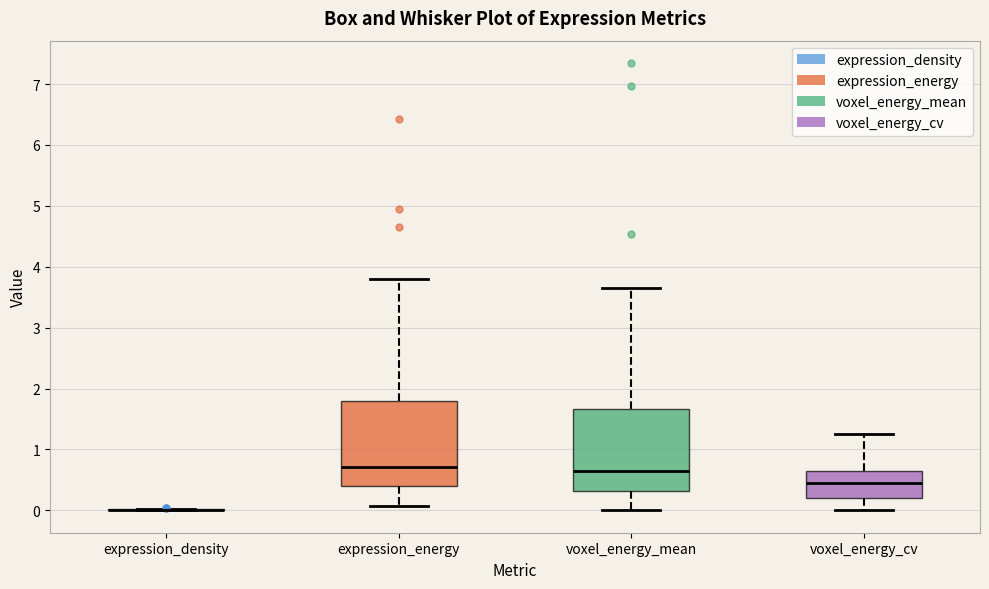

Where is the upper edge of the box for voxel_energy_cv on the y-axis? The values are not printed on the chart, so give them approximately, as read against the axis.

0.6